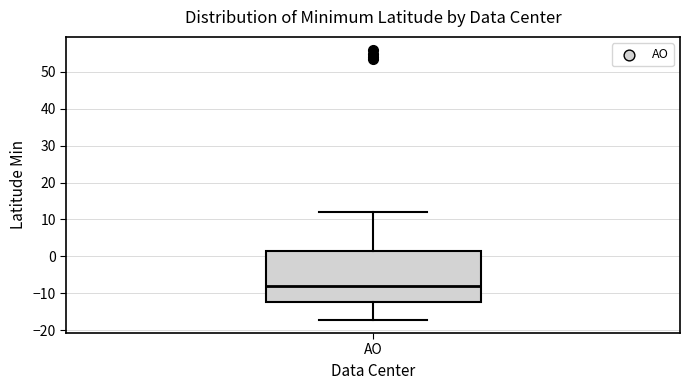

Transcribe this box plot: give where the median line is, the range the box spans, and where the two whiskers end, as read against the y-axis. The values are not printed on the chart, so give them approximately, as read against the axis.

median -8, box -12 to 1, whiskers -17 to 12